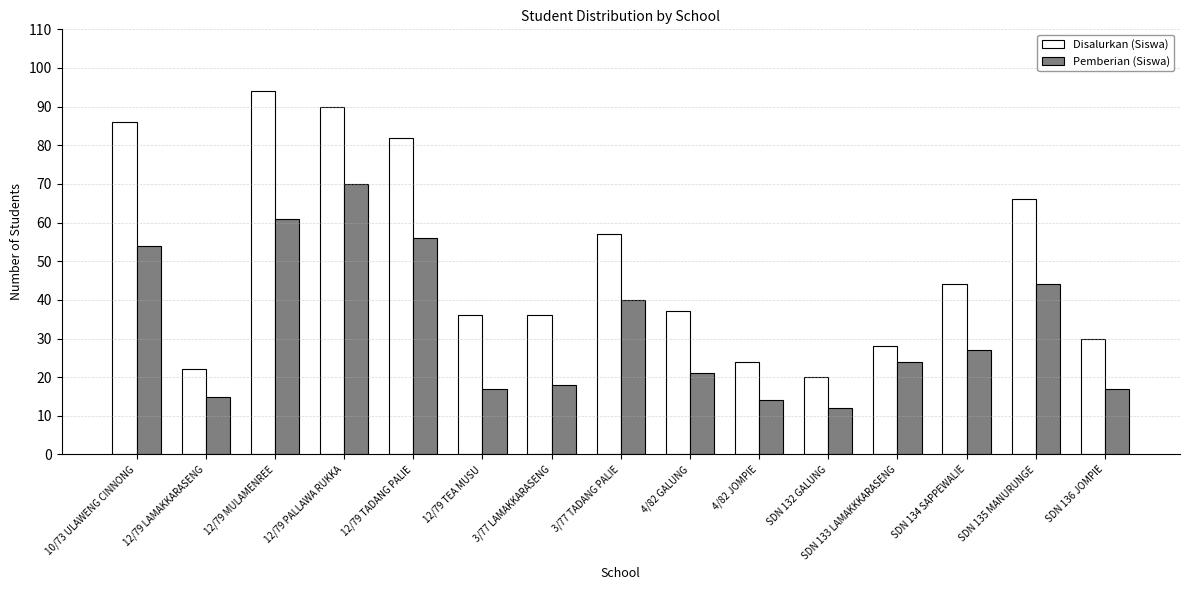

What is the minimum value for Pemberian (Siswa)?

12